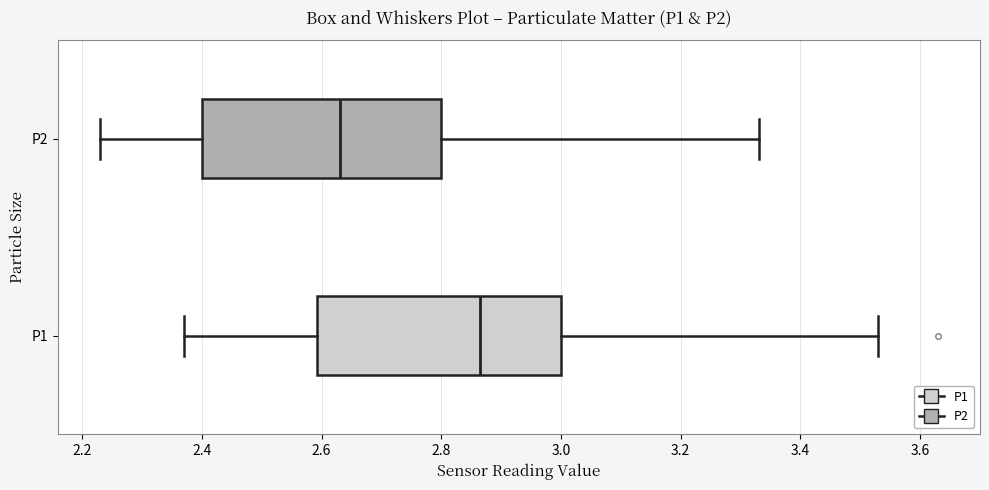

Where does the right whisker of the box for P2 end on the x-axis? The values are not printed on the chart, so give them approximately, as read against the axis.

3.34